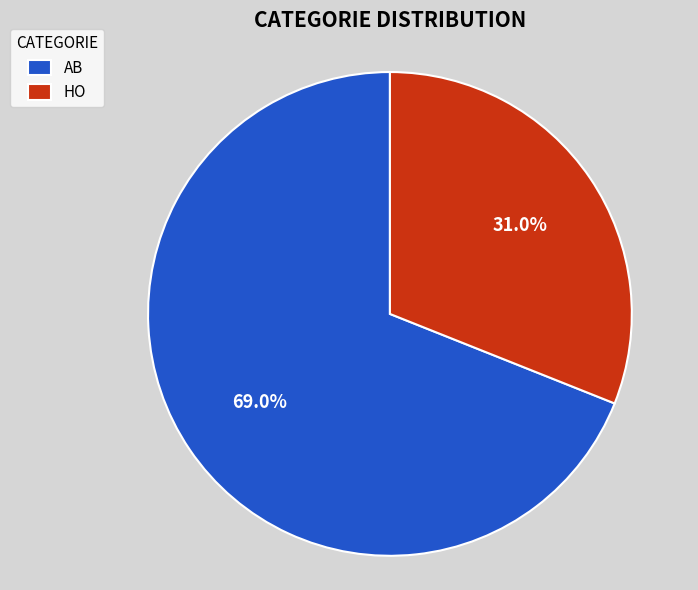

To the nearest percent, what portion does AB represent?

69%